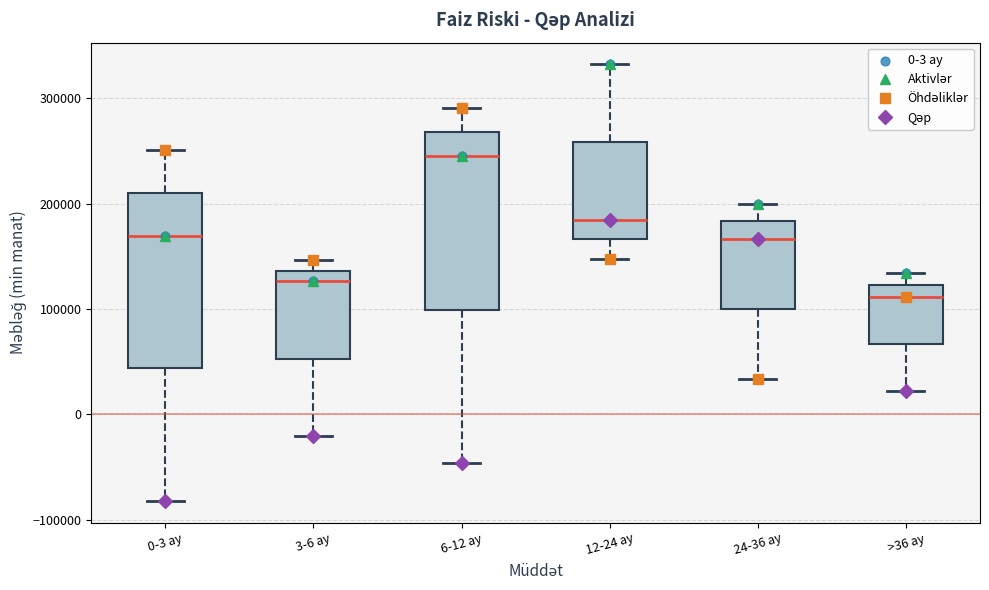

Reading left to right, read every box against the y-axis: the position of its median line, the range the box covers, and the ends of its whiskers. The values are not printed on the chart, so give them approximately, as read against the axis.

0-3 ay: median 170000, box 40000 to 210000, whiskers -80000 to 250000
3-6 ay: median 130000, box 50000 to 140000, whiskers -20000 to 150000
6-12 ay: median 250000, box 100000 to 270000, whiskers -50000 to 290000
12-24 ay: median 180000, box 170000 to 260000, whiskers 150000 to 330000
24-36 ay: median 170000, box 100000 to 180000, whiskers 30000 to 200000
>36 ay: median 110000, box 70000 to 120000, whiskers 20000 to 130000